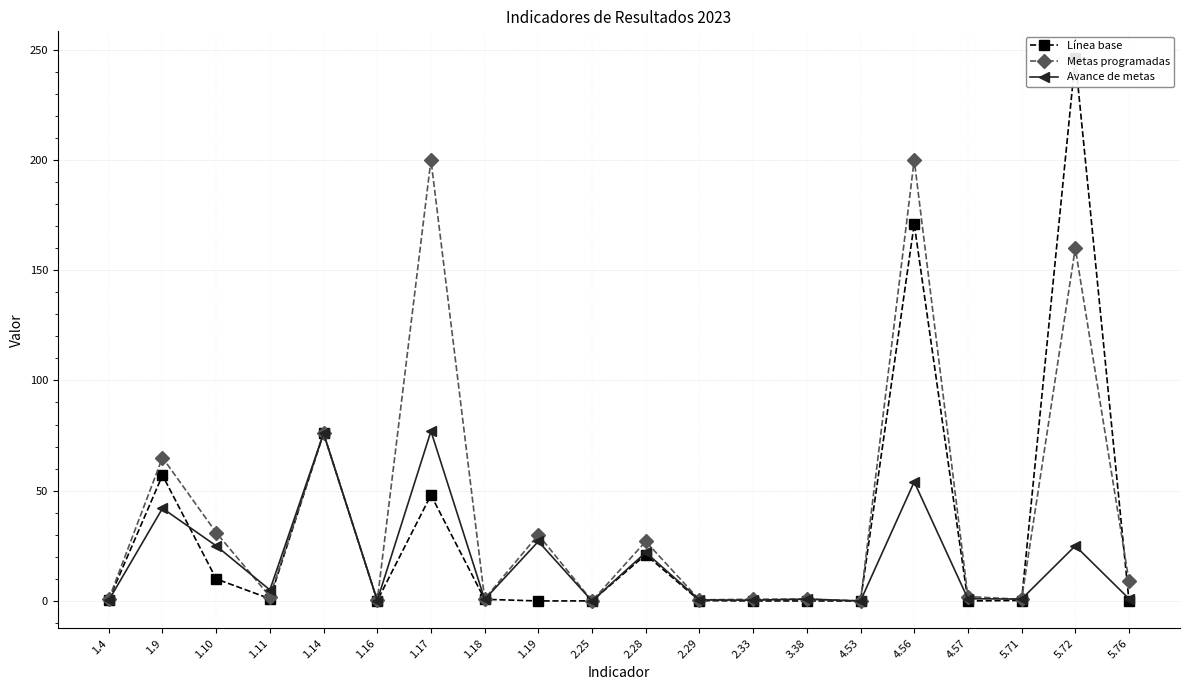

What is the total value across all series at 1.14?

228.0